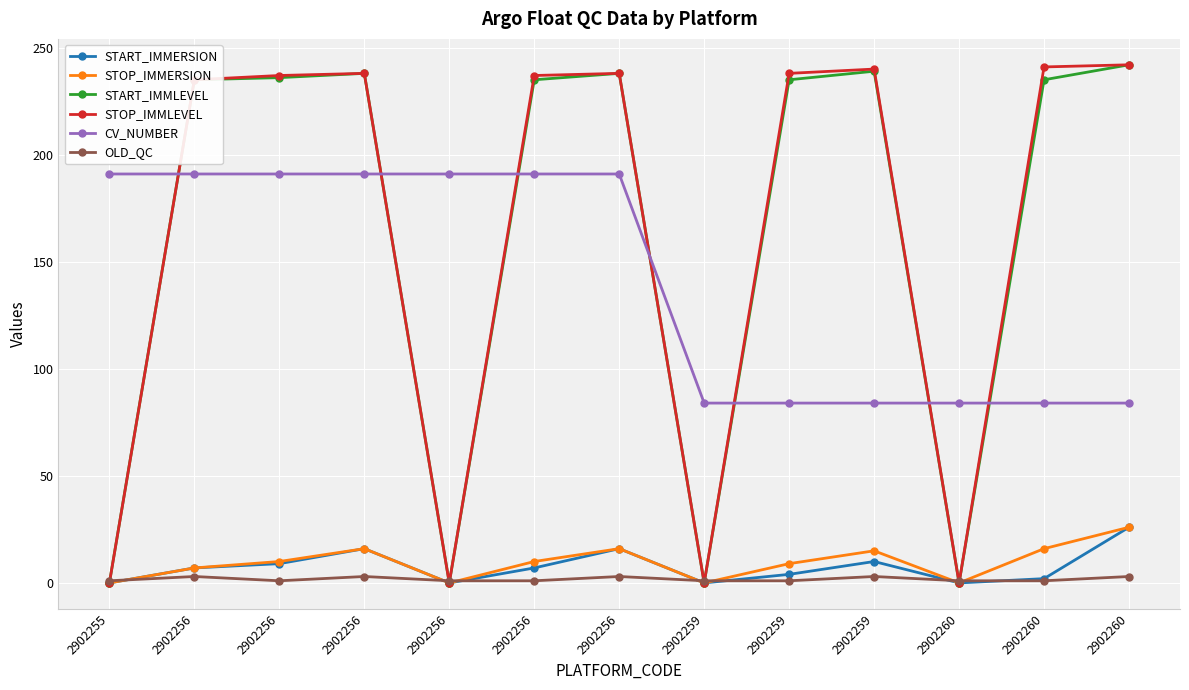

The value of START_IMMLEVEL at 2902256 is 0. True or false?

True